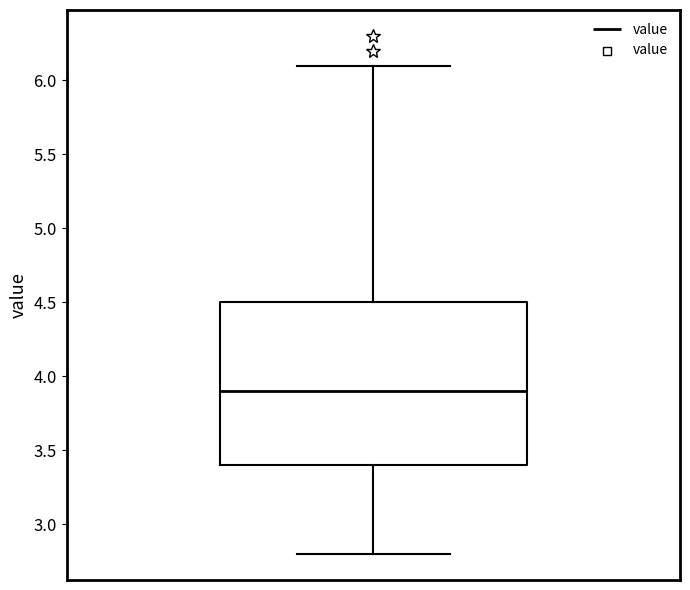

Read this box plot against the y-axis: the position of the median line, the range covered by the box, and the ends of both whiskers. The values are not printed on the chart, so give them approximately, as read against the axis.

median 3.9, box 3.4 to 4.5, whiskers 2.8 to 6.1